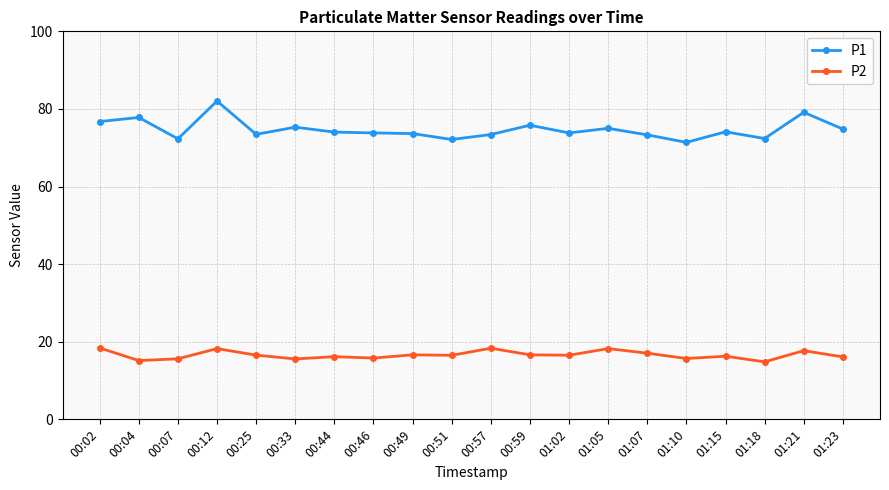

At which category does P1 reach its first local valley?

00:07